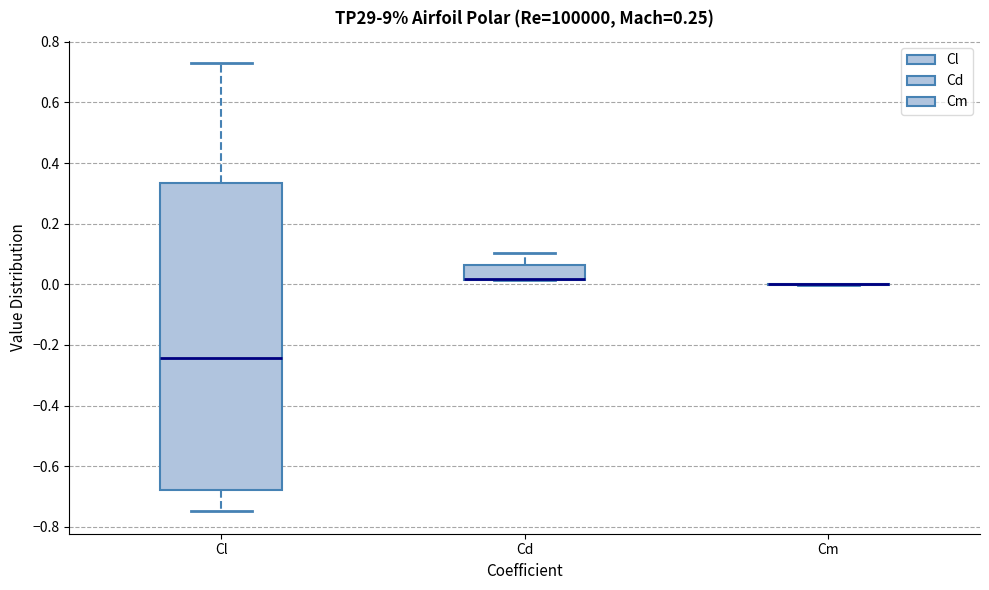

Reading left to right, read every box against the y-axis: the position of its median line, the range the box covers, and the ends of its whiskers. The values are not printed on the chart, so give them approximately, as read against the axis.

Cl: median -0.24, box -0.68 to 0.34, whiskers -0.74 to 0.72
Cd: median 0.02 (drawn on the box's lower edge), box 0.02 to 0.06, whiskers 0.02 to 0.10
Cm: box collapsed to a line at 0.00, whiskers 0.00 to 0.00